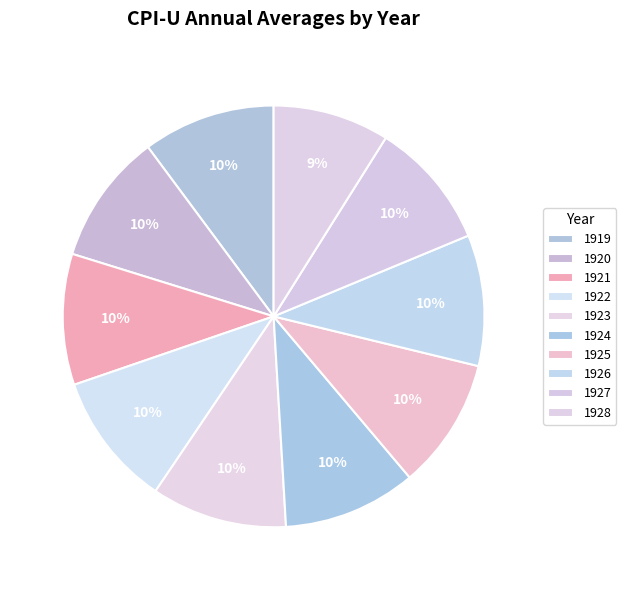

To the nearest percent, what percentage of the pie is 1927?

10%